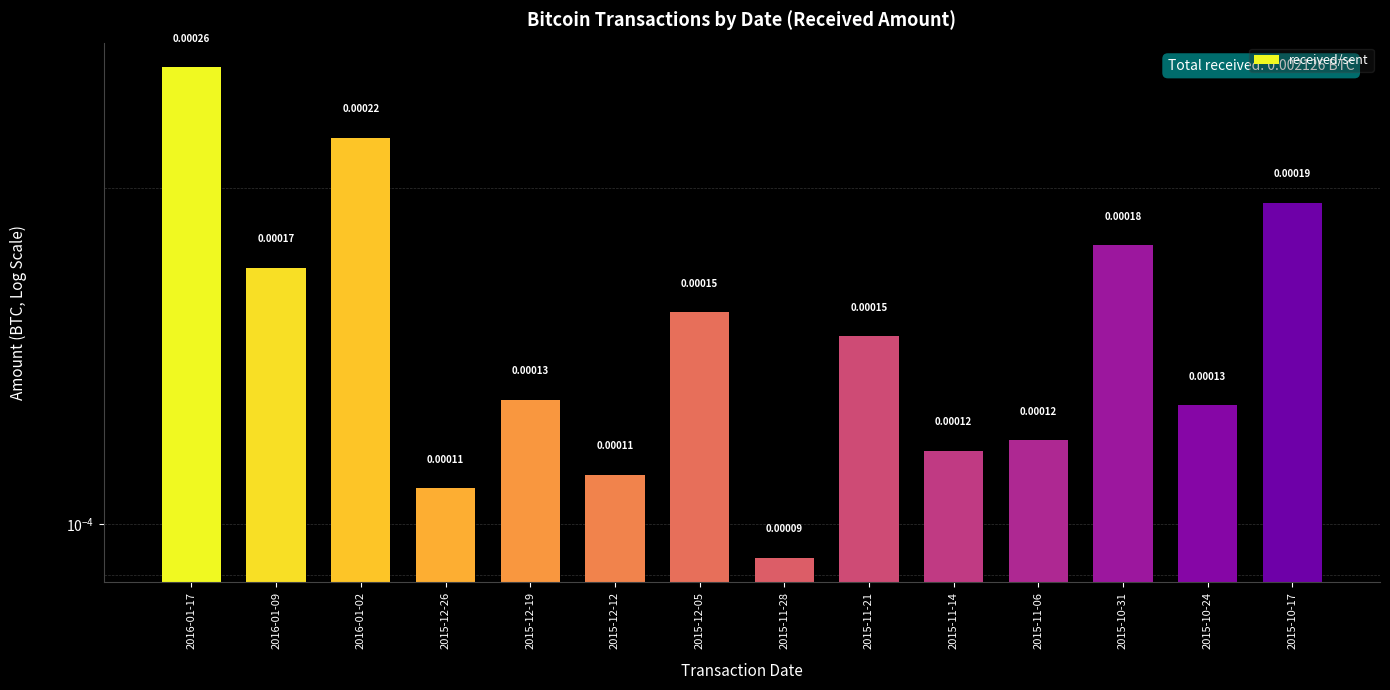

What is the label of the 12th bar from the left?

2015-10-31